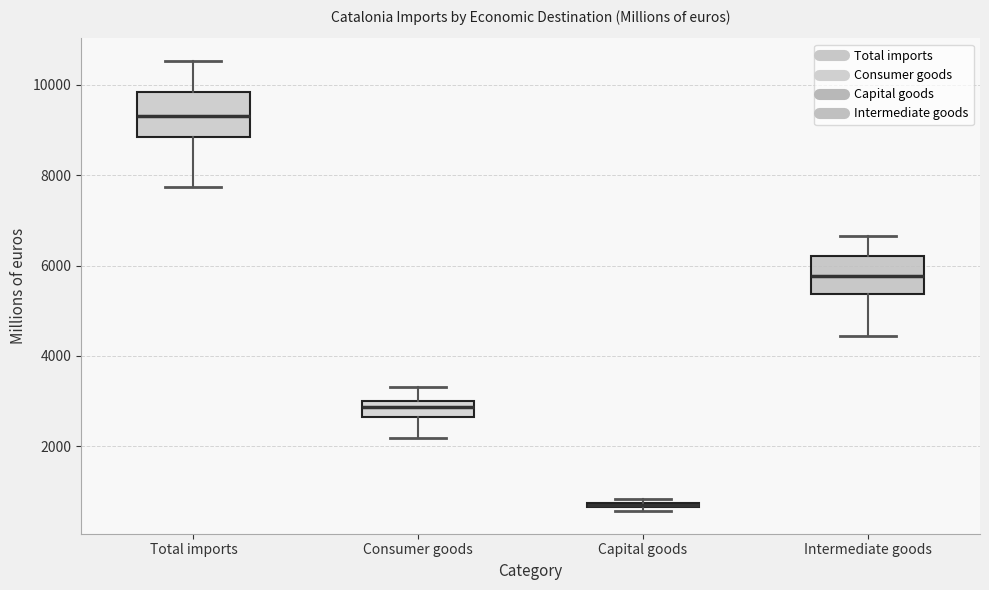

Where is the upper edge of the box for Capital goods on the y-axis? The values are not printed on the chart, so give them approximately, as read against the axis.

800